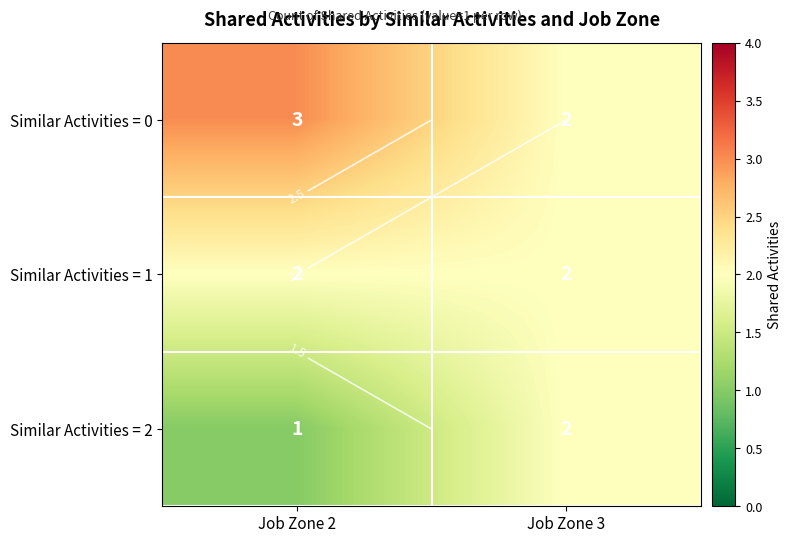

Which has a higher value, Job Zone 2 or Job Zone 3?

Job Zone 2